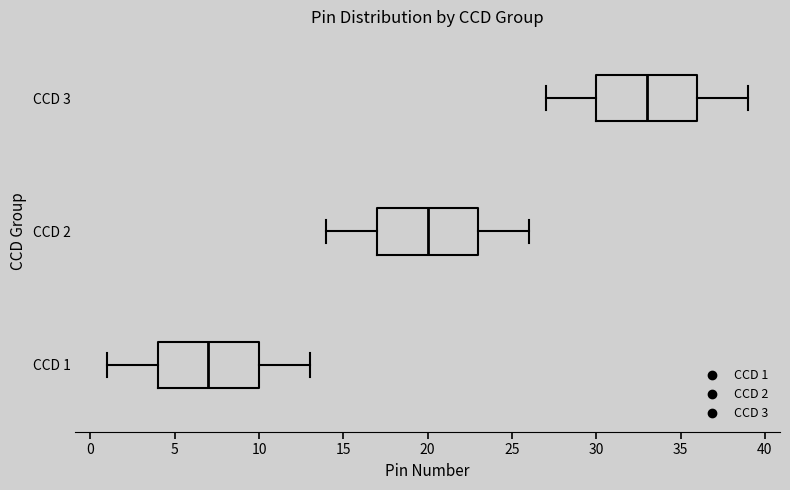

Reading bottom to top, transcribe this box plot: for each box, give where its median line is, the range the box spans, and where its two whiskers end, as read against the x-axis. The values are not printed on the chart, so give them approximately, as read against the axis.

CCD 1: median 7, box 4 to 10, whiskers 1 to 13
CCD 2: median 20, box 17 to 23, whiskers 14 to 26
CCD 3: median 33, box 30 to 36, whiskers 27 to 39